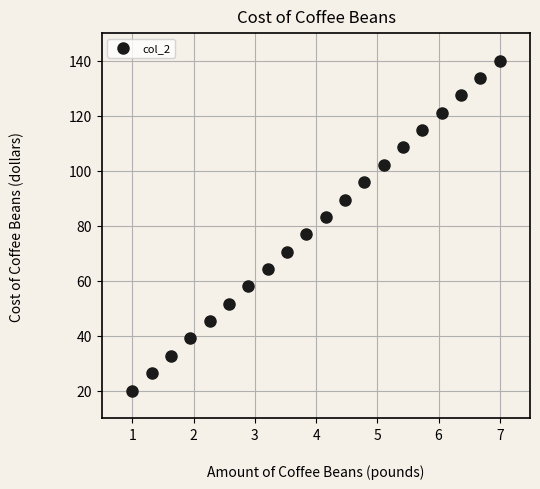

What is the range of Y values (max minus min)?

120.0